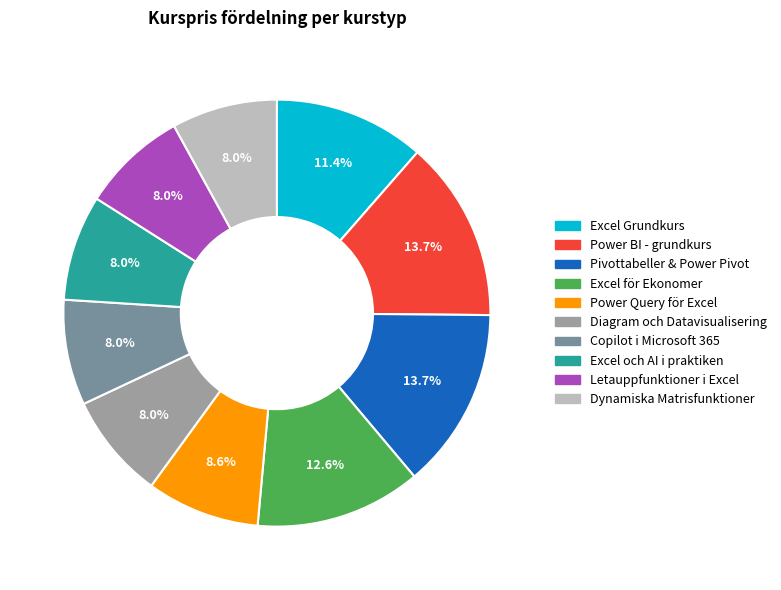

To the nearest percent, what percentage of the pie is Power BI - grundkurs?

14%